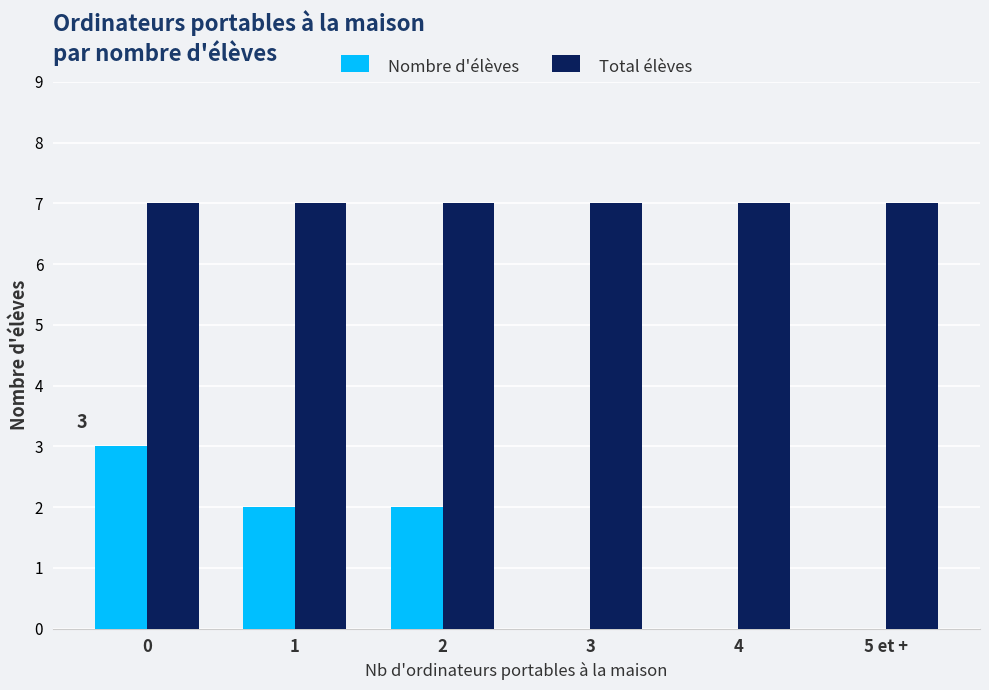

The Nombre d'élèves series shows 0 at 4. True or false?

True